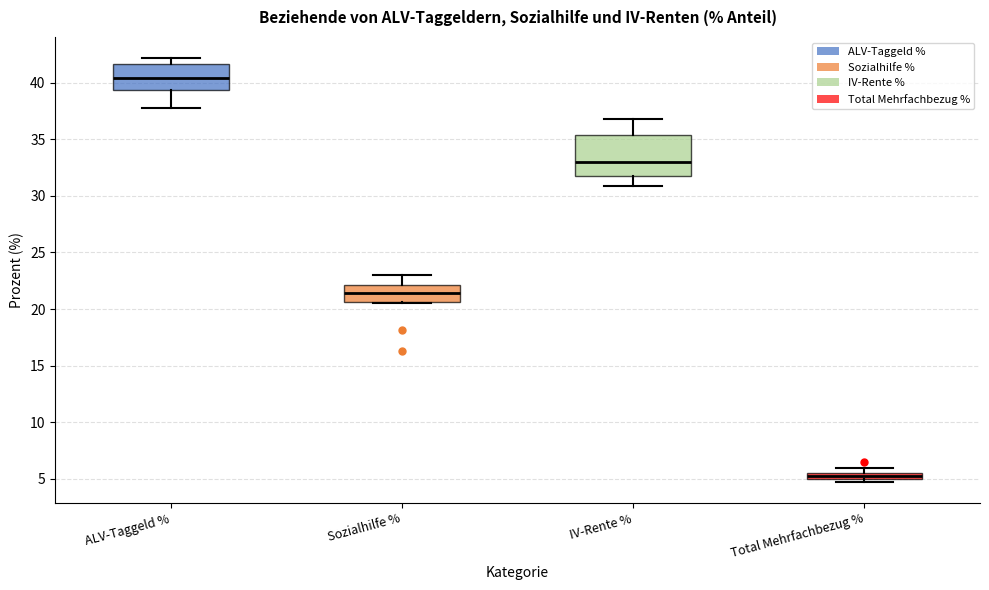

Comparing the boxes themselves (not the whiskers), which one is the tallest?

IV-Rente %